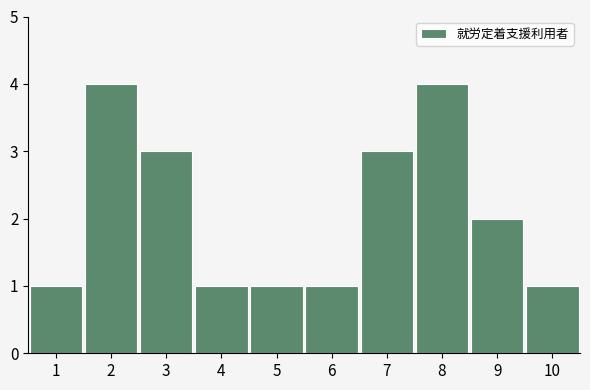

Reading right to left, extract all data points from this chart.

1	2	4	3	1	1	1	3	4	1